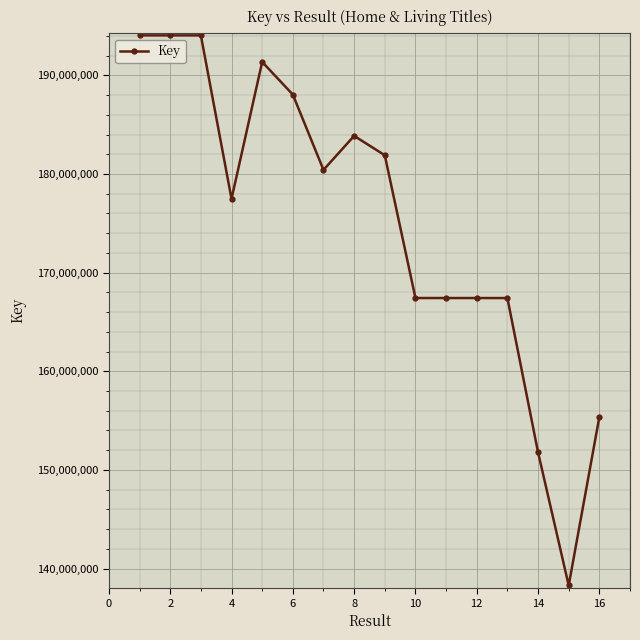

What is the value of the 16th point from the left?

155369733